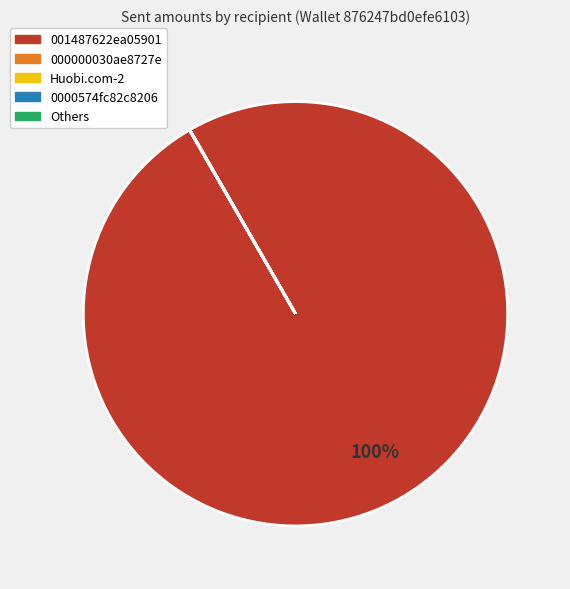

Which slice represents more than half of the pie?

001487622ea05901